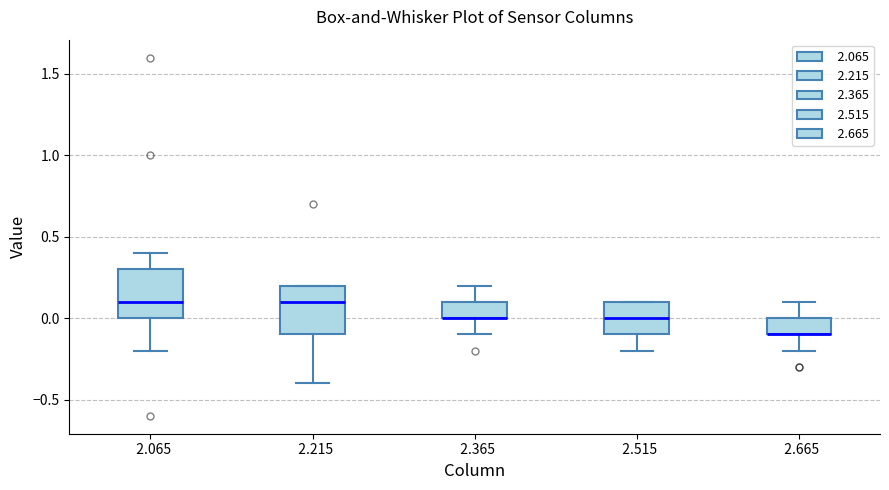

Reading left to right, read every box against the y-axis: the position of its median line, the range the box covers, and the ends of its whiskers. The values are not printed on the chart, so give them approximately, as read against the axis.

2.065: median 0.1, box 0.0 to 0.3, whiskers -0.2 to 0.4
2.215: median 0.1, box -0.1 to 0.2, whiskers -0.4 to 0.2
2.365: median 0.0 (drawn on the box's lower edge), box 0.0 to 0.1, whiskers -0.1 to 0.2
2.515: median 0.0, box -0.1 to 0.1, whiskers -0.2 to 0.1
2.665: median -0.1 (drawn on the box's lower edge), box -0.1 to 0.0, whiskers -0.2 to 0.1